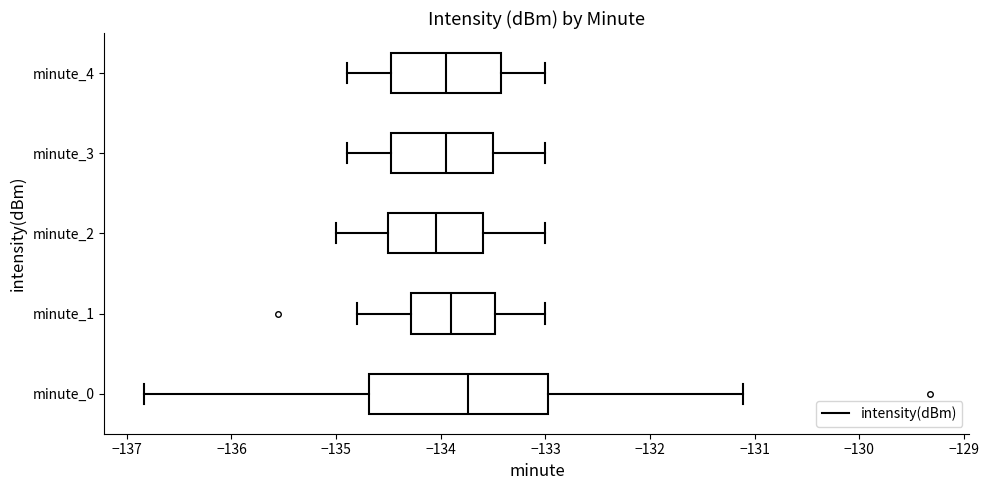

Which box has the furthest to the right median line?

minute_0